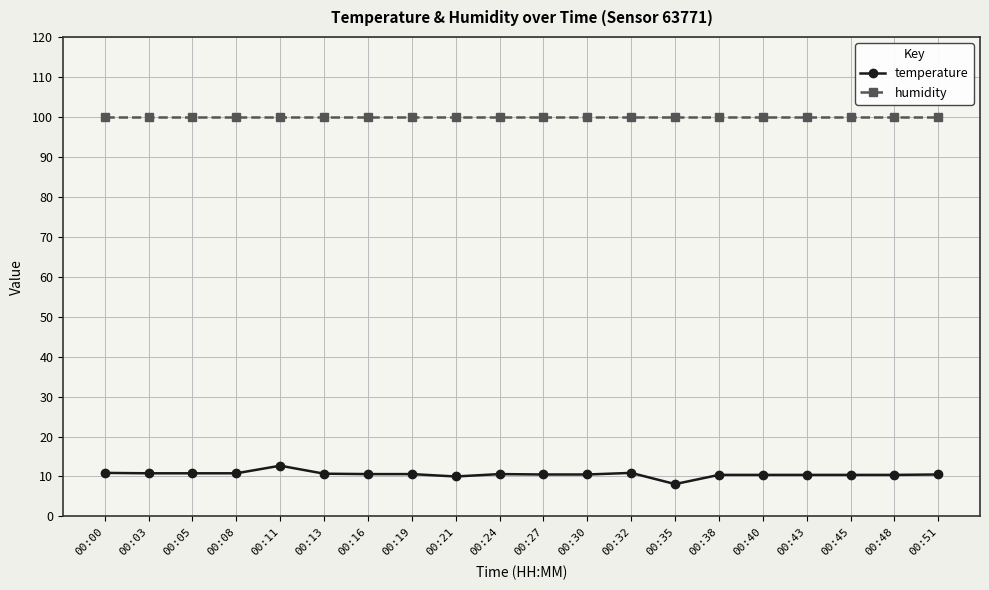

The value of humidity at 00:03 is 99.9. True or false?

True